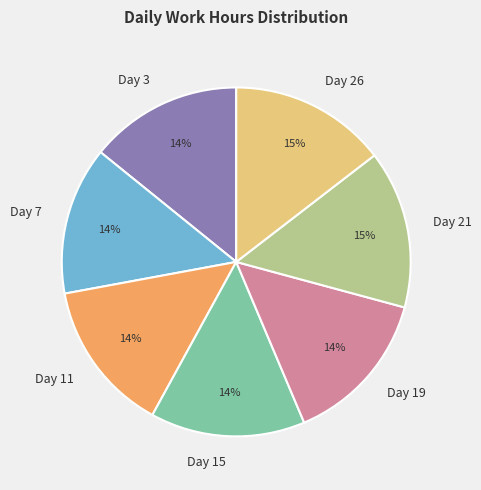

Combined, do Day 3 and Day 15 account for over 50%?

No